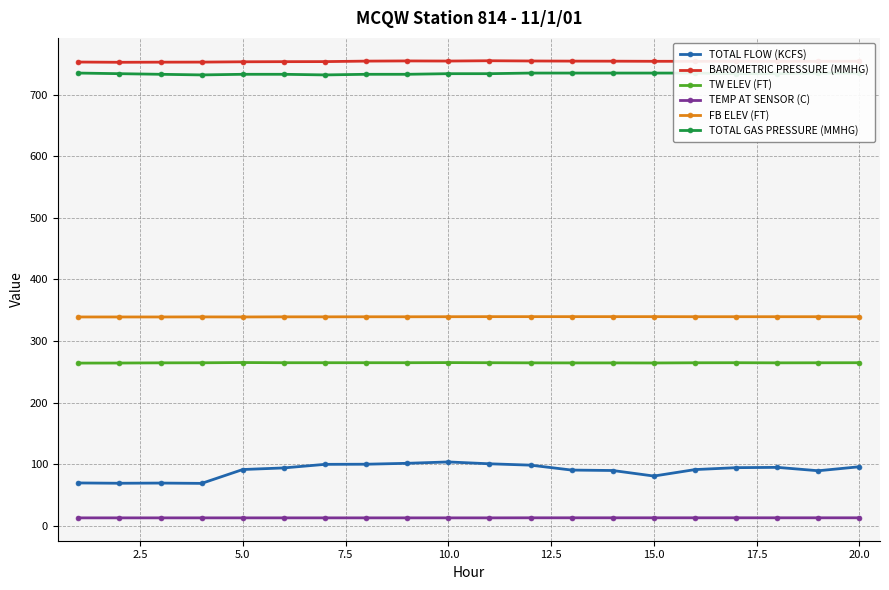

True or false: BAROMETRIC PRESSURE (MMHG) and TEMP AT SENSOR (C) intersect in this chart.

False